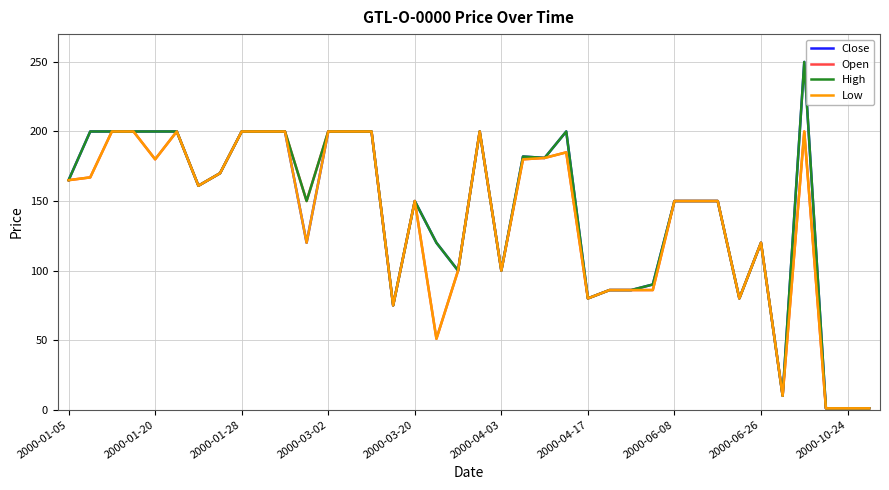

What is the highest value of the Close series?

250